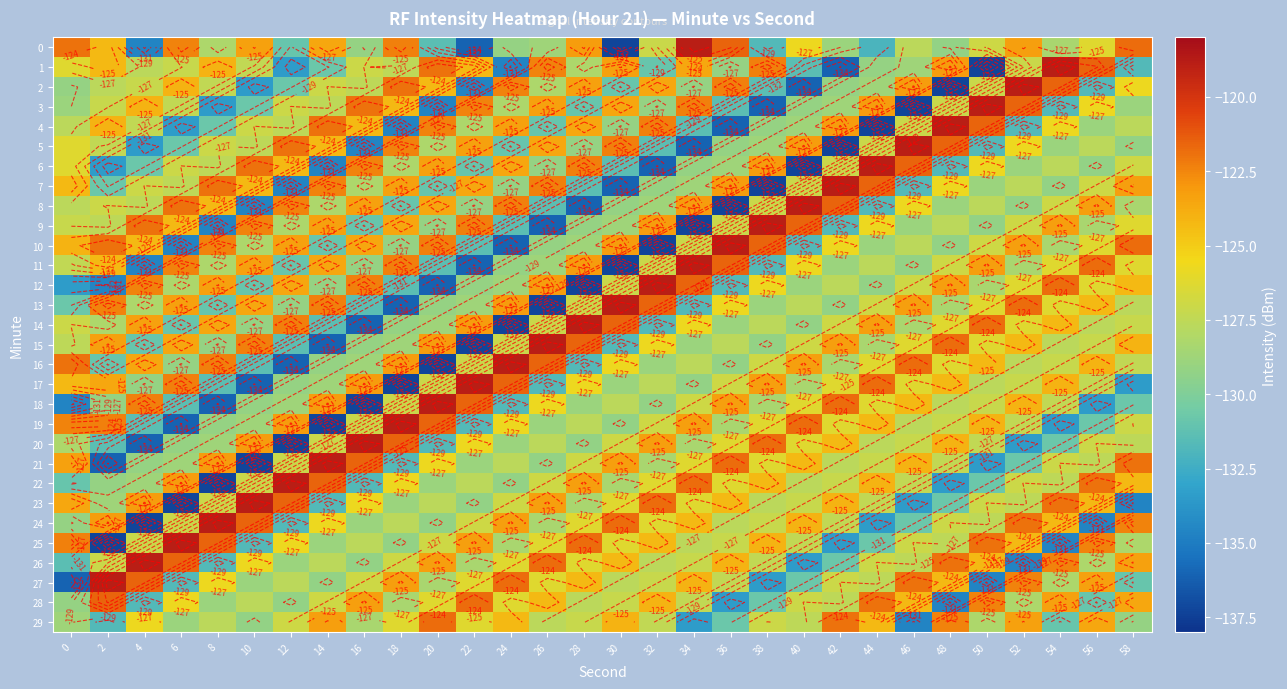

What is the approximate value of 27 at 28?

-124.3